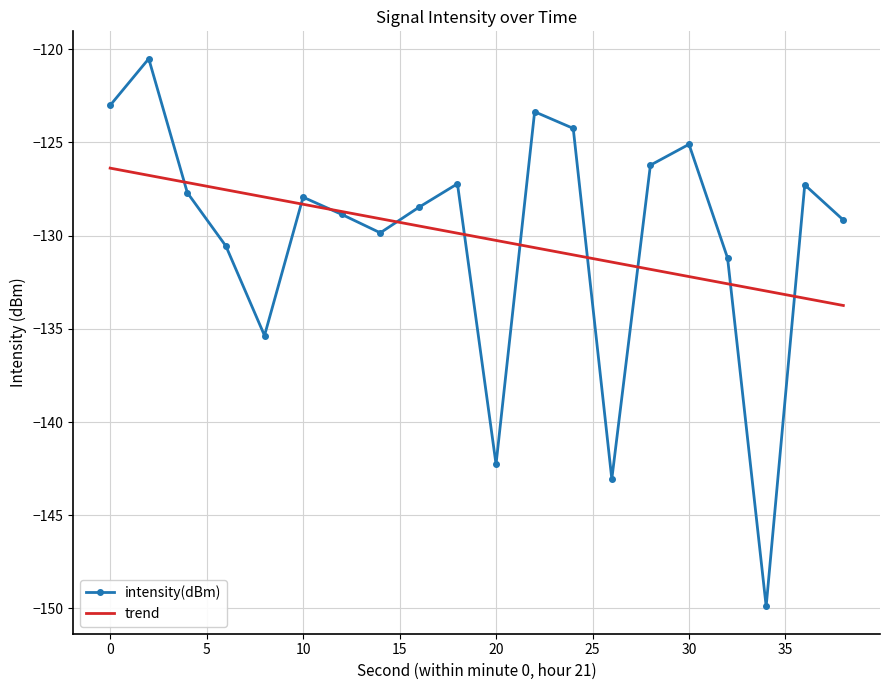

Which label corresponds to the smallest value in the chart?

34